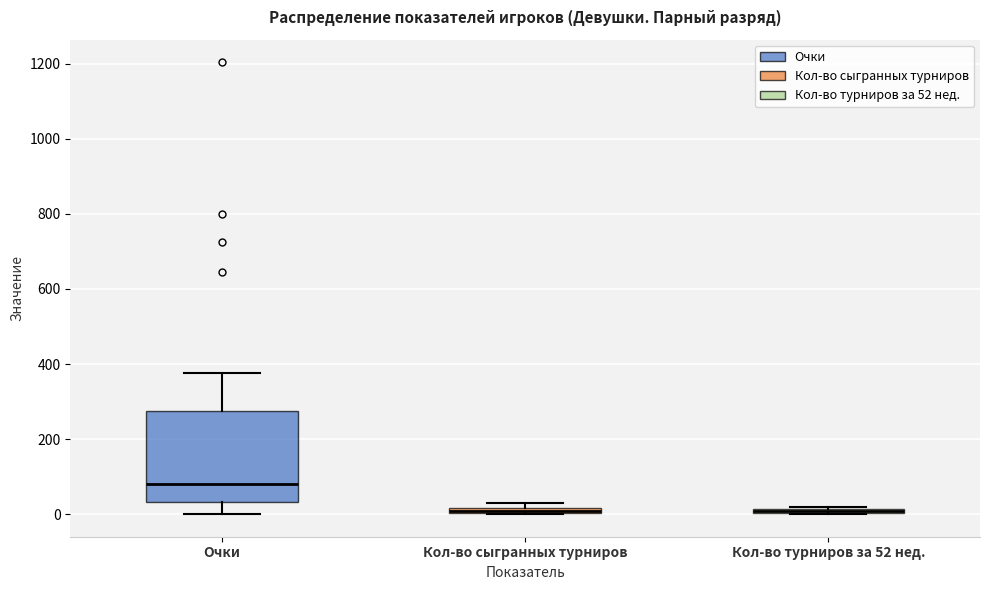

Which box is the tallest, from its lower edge to its upper edge?

Очки